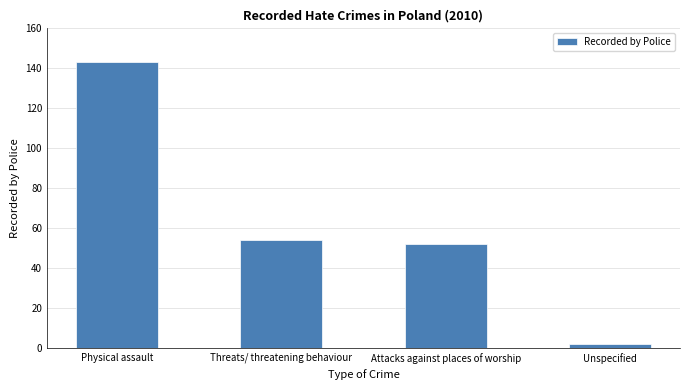

What is the change in value from Attacks against places of worship to Unspecified?

-50